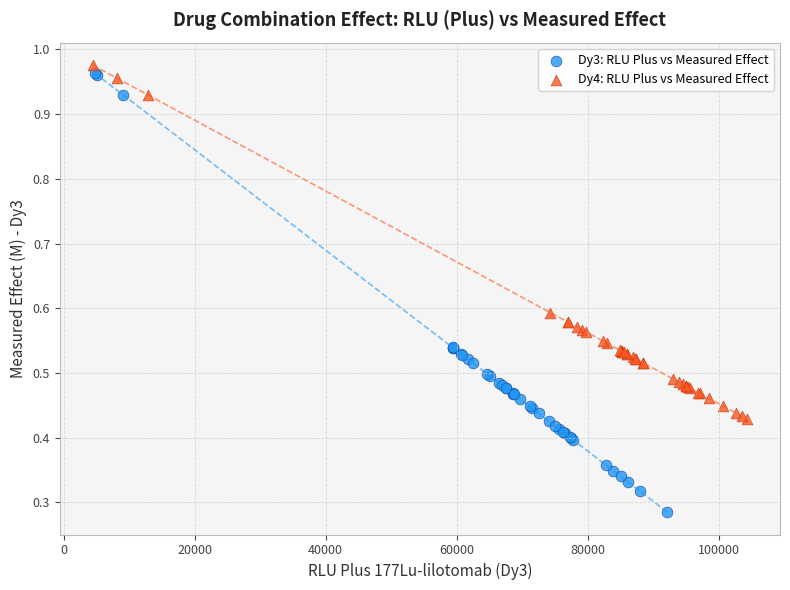

Which series has the largest Y range (max minus min)?

Dy3: RLU Plus vs Measured Effect